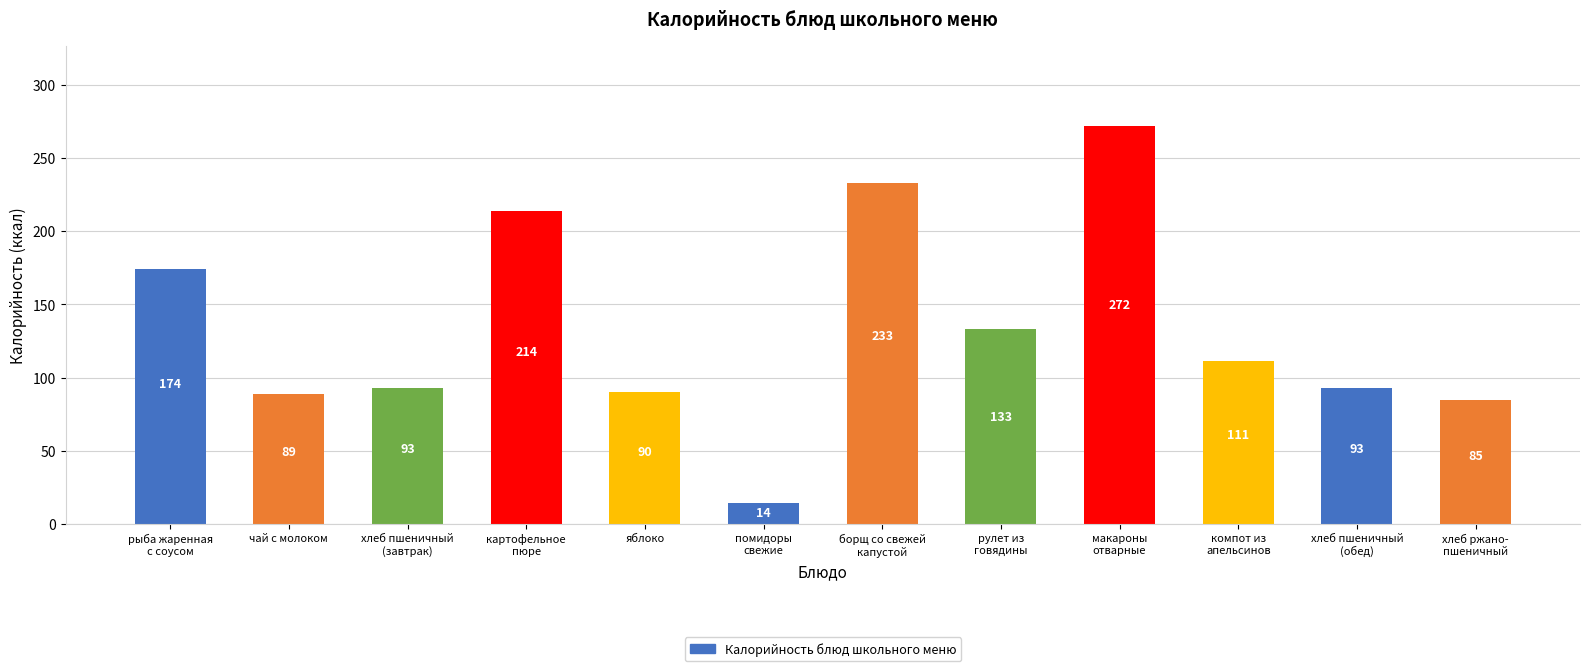

Reading left to right, what are all the values shown in this chart?

рыба жаренная
с соусом=174	чай с молоком=89	хлеб пшеничный
(завтрак)=93	картофельное
пюре=214	яблоко=90	помидоры
свежие=14	борщ со свежей
капустой=233	рулет из
говядины=133	макароны
отварные=272	компот из
апельсинов=111	хлеб пшеничный
(обед)=93	хлеб ржано-
пшеничный=85